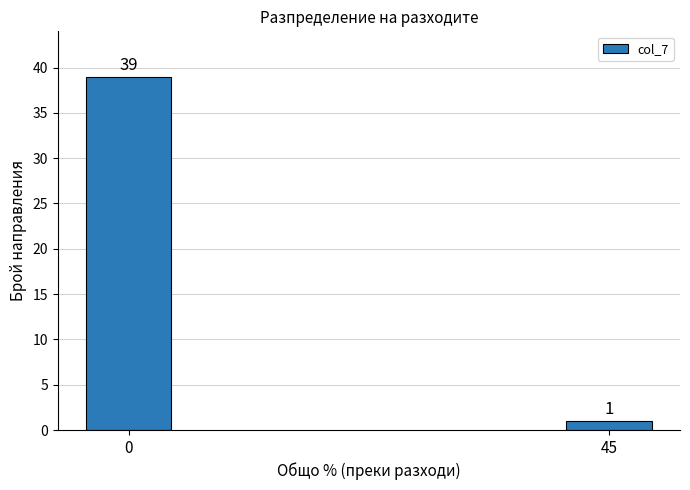

Reading left to right, extract all data points from this chart.

39	1